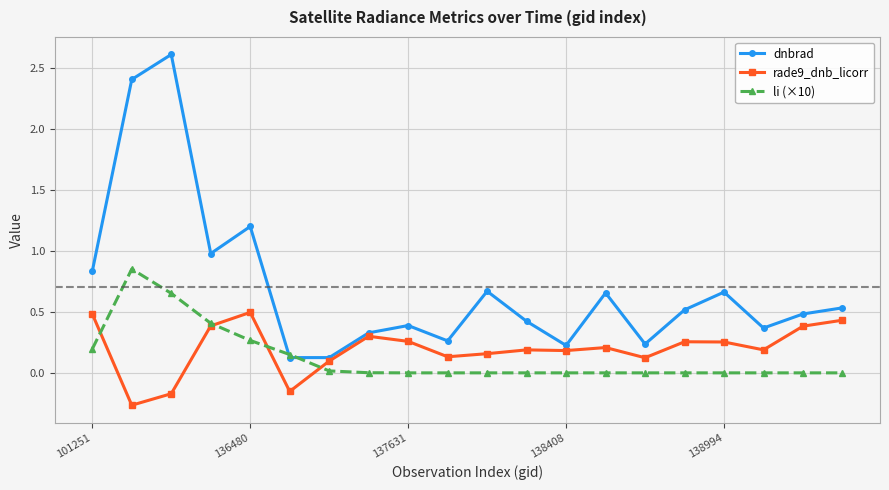

Rank the series by their maximum value, from highest to lowest.

dnbrad, li (×10), rade9_dnb_licorr